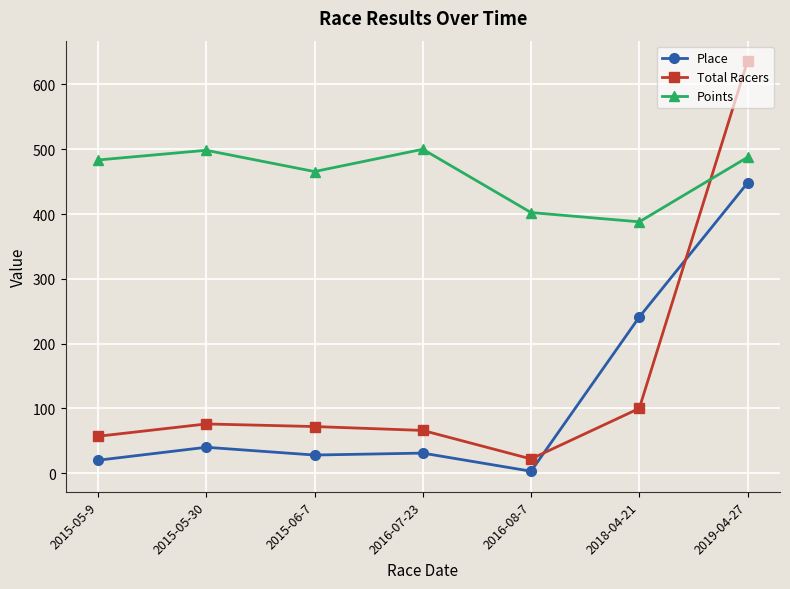

At which category does Total Racers reach its first local valley?

2016-08-7